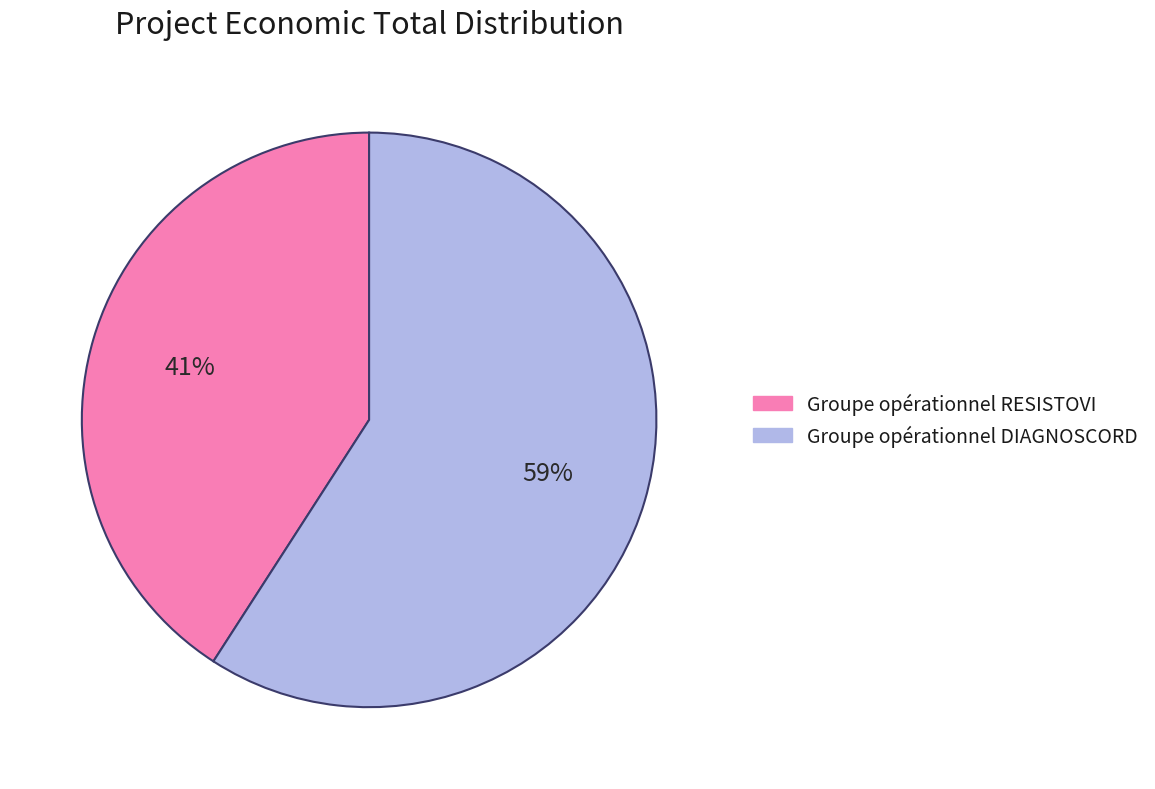

The Groupe opérationnel DIAGNOSCORD slice represents 44% of the pie. True or false?

False